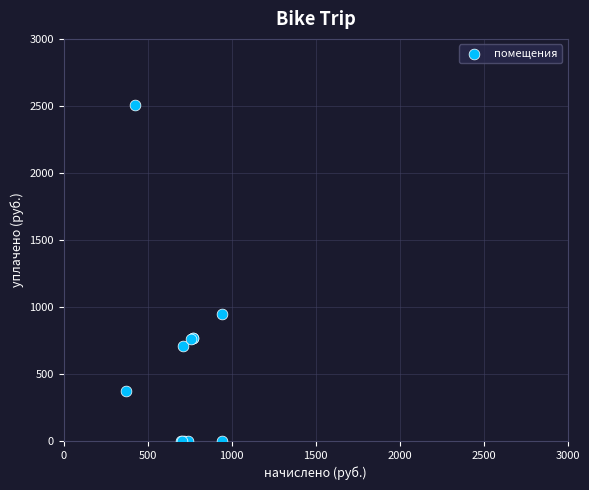

What Y value in the scatter plot is closest to 1253?

945.0